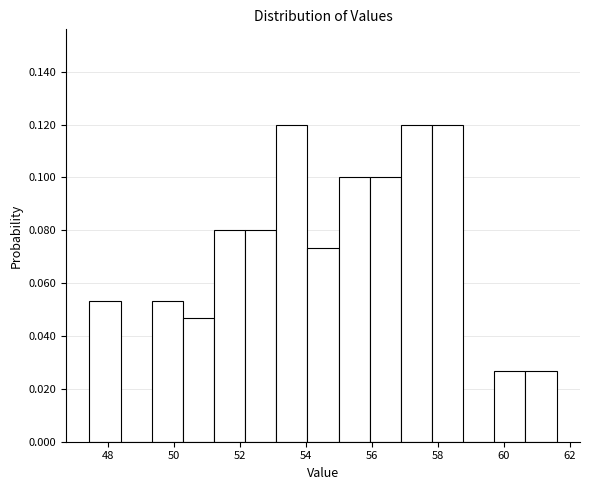

How tall is the bar that spans 60.6 to 61.6 on the x-axis? Neither the bar edges nor the heights are printed on the chart, so give them approximately, as read against the axes.

0.026